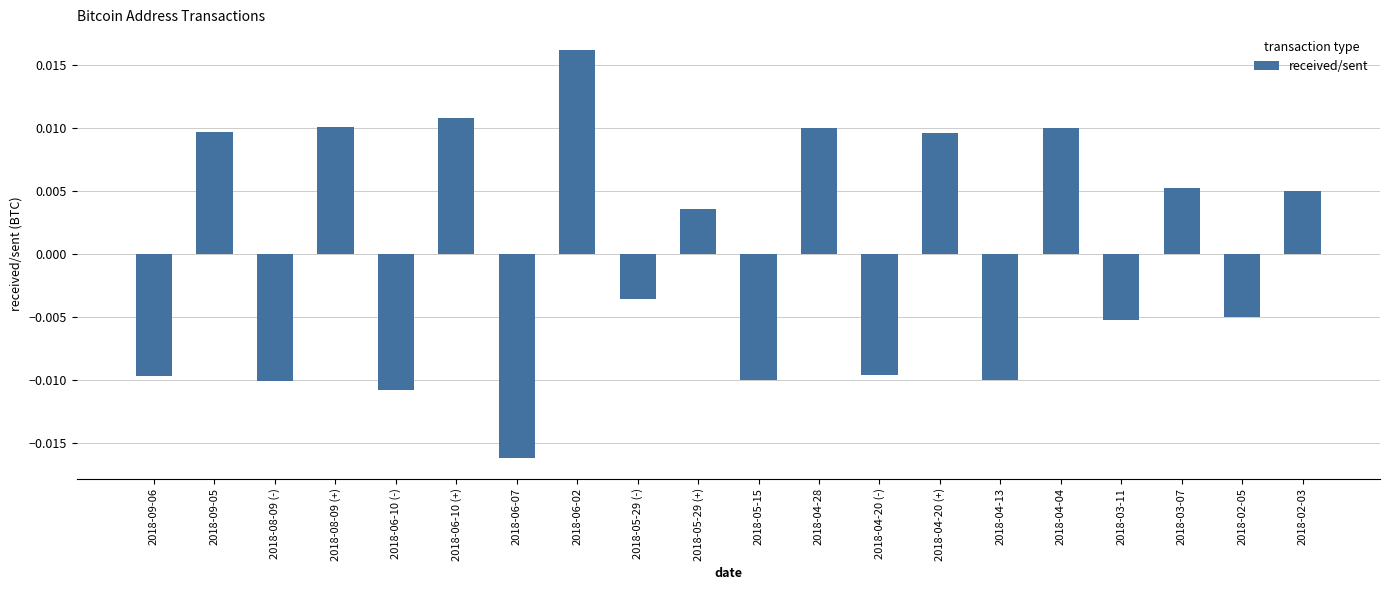

Count the values in the range 0 to 1.

10